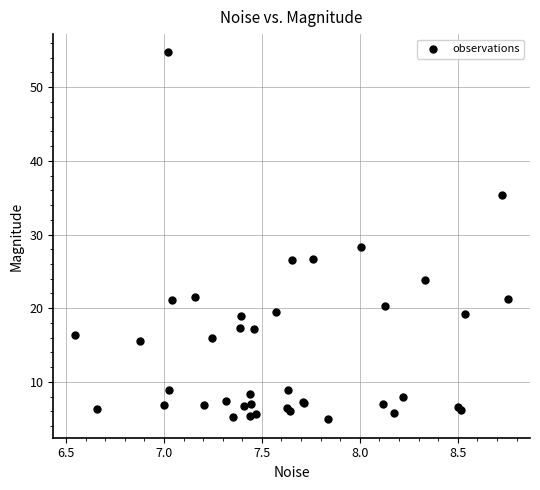

What Y value in the scatter plot is closest to 29?

28.3